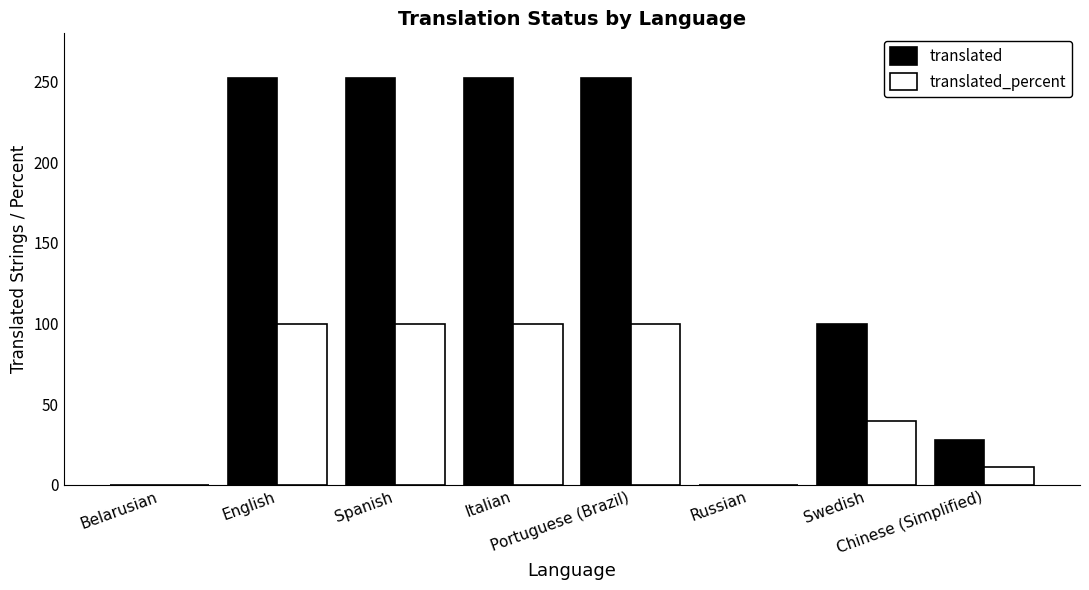

Where is translated nearest to the value 126?

Swedish